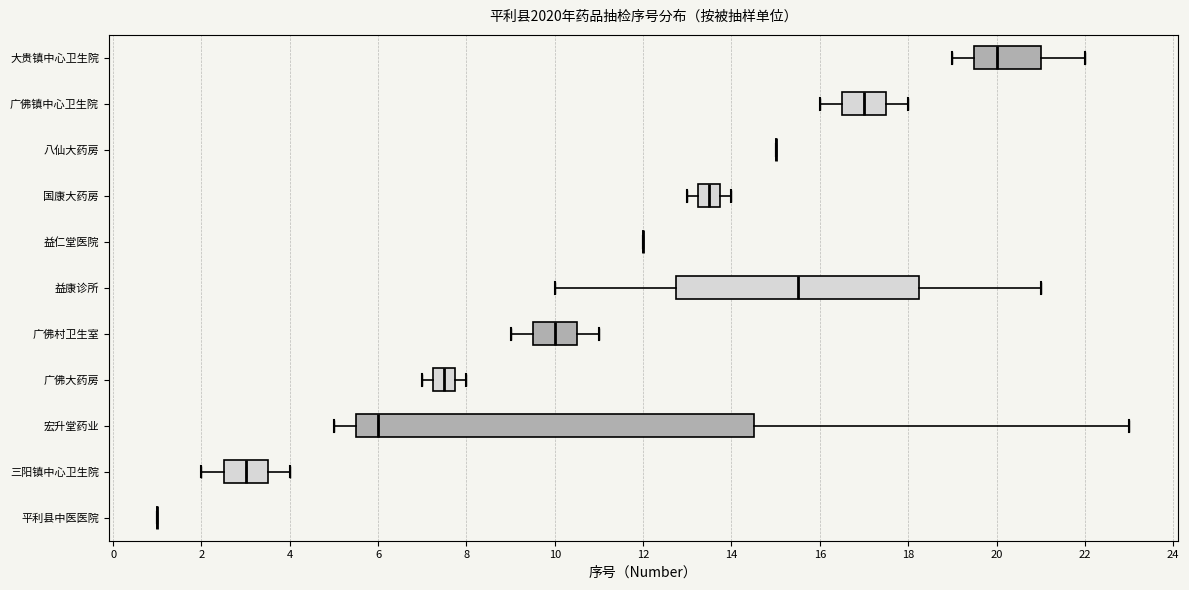

Reading bottom to top, read every box against the x-axis: the position of its median line, the range the box covers, and the ends of its whiskers. The values are not printed on the chart, so give them approximately, as read against the axis.

平利县中医医院: box collapsed to a line at 1.0, whiskers 1.0 to 1.0
三阳镇中心卫生院: median 3.0, box 2.6 to 3.6, whiskers 2.0 to 4.0
宏升堂药业: median 6.0, box 5.6 to 14.6, whiskers 5.0 to 23.0
广佛大药房: median 7.6, box 7.2 to 7.8, whiskers 7.0 to 8.0
广佛村卫生室: median 10.0, box 9.6 to 10.6, whiskers 9.0 to 11.0
益康诊所: median 15.6, box 12.8 to 18.2, whiskers 10.0 to 21.0
益仁堂医院: box collapsed to a line at 12.0, whiskers 12.0 to 12.0
国康大药房: median 13.6, box 13.2 to 13.8, whiskers 13.0 to 14.0
八仙大药房: box collapsed to a line at 15.0, whiskers 15.0 to 15.0
广佛镇中心卫生院: median 17.0, box 16.6 to 17.6, whiskers 16.0 to 18.0
大贵镇中心卫生院: median 20.0, box 19.6 to 21.0, whiskers 19.0 to 22.0